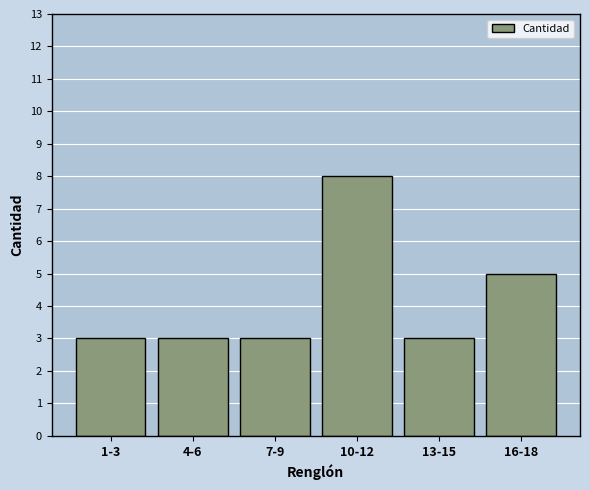

Reading left to right, list all the values displayed in this chart.

1-3=3	4-6=3	7-9=3	10-12=8	13-15=3	16-18=5